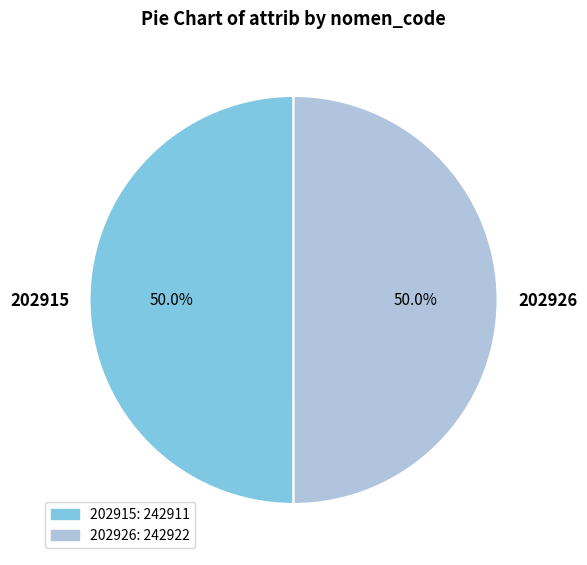

Is it true that 202926 is 50% of the pie?

True